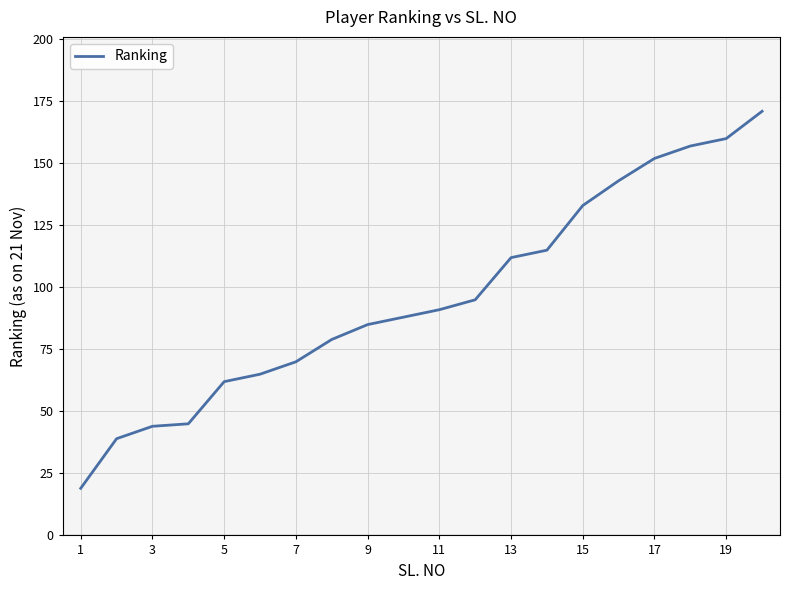

What is the maximum value shown in the chart?

171